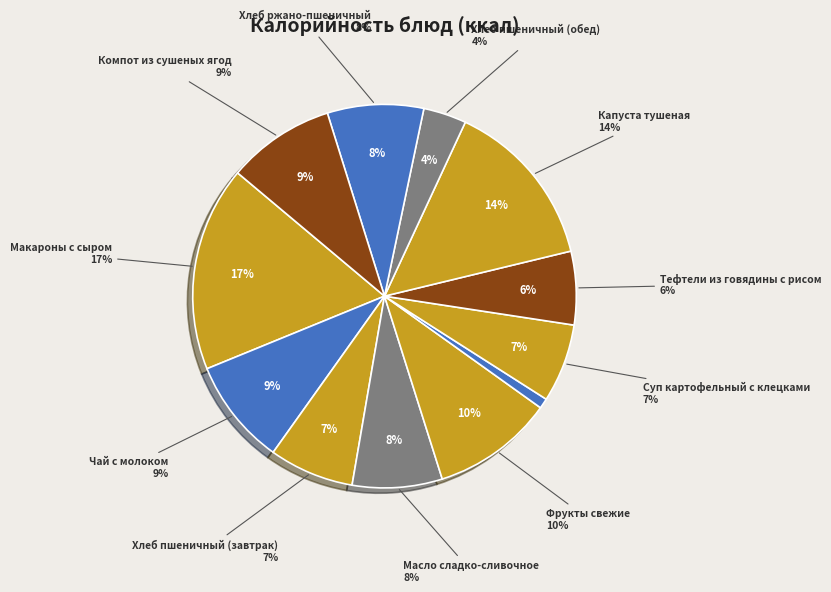

What is the largest slice in the pie chart?

Макароны с сыром